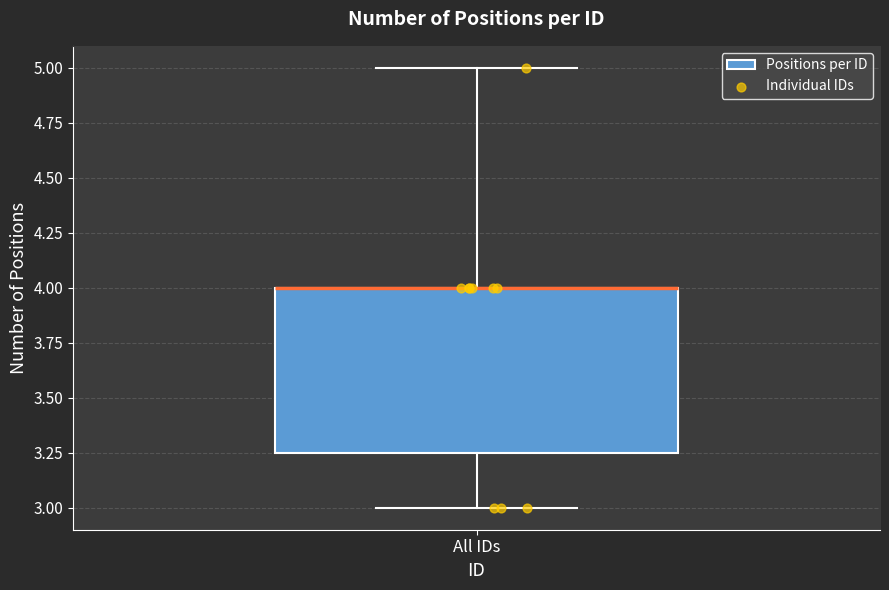

Read this box plot against the y-axis: the position of the median line, the range covered by the box, and the ends of both whiskers. The values are not printed on the chart, so give them approximately, as read against the axis.

median 4.00 (drawn on the box's upper edge), box 3.25 to 4.00, whiskers 3.00 to 5.00